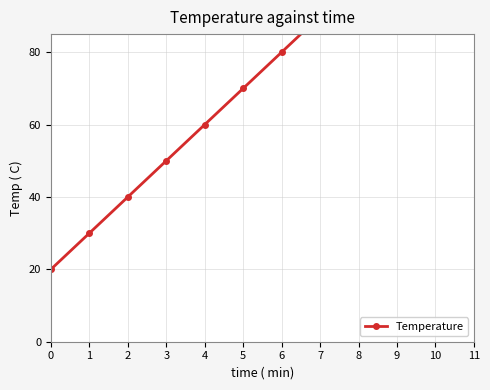

List the labels in order of value, smallest first.

0, 1, 2, 3, 4, 5, 6, 7, 8, 9, 10, 11